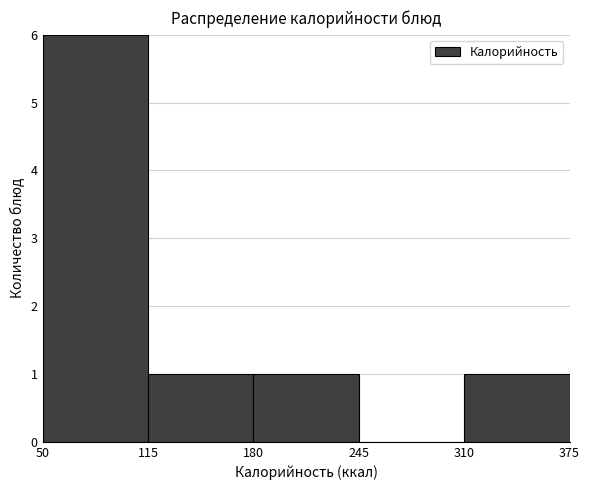

What is the height of the bar covering 115 to 180 on the x-axis? The values are not printed on the chart, so give them approximately, as read against the axis.

1